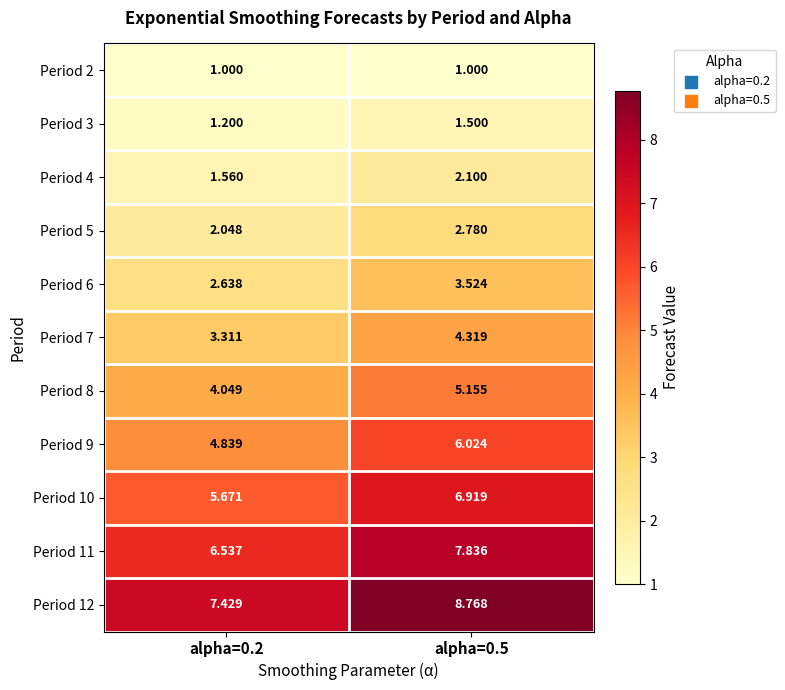

At alpha=0.2, list the series in order from smallest to largest.

Period 2, Period 3, Period 4, Period 5, Period 6, Period 7, Period 8, Period 9, Period 10, Period 11, Period 12